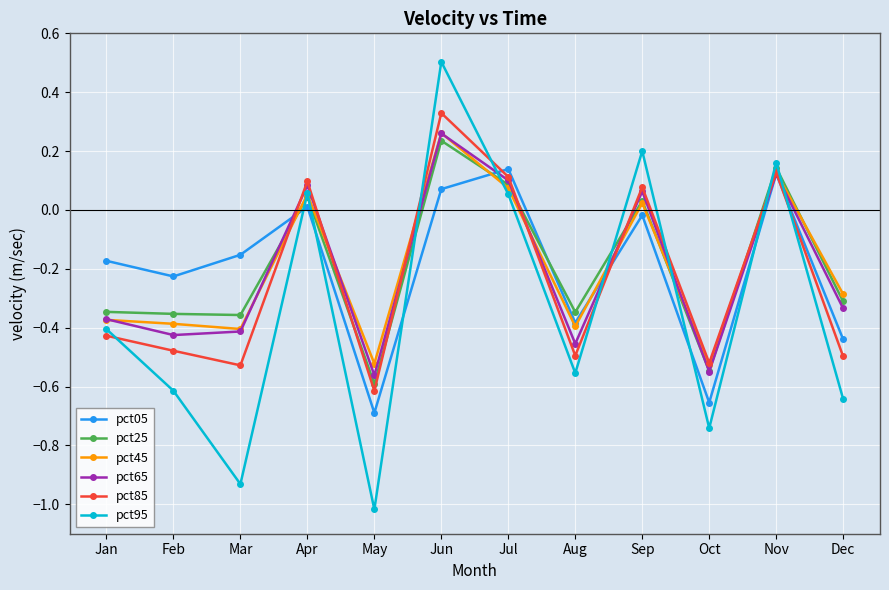

What is the greatest value displayed?

0.5